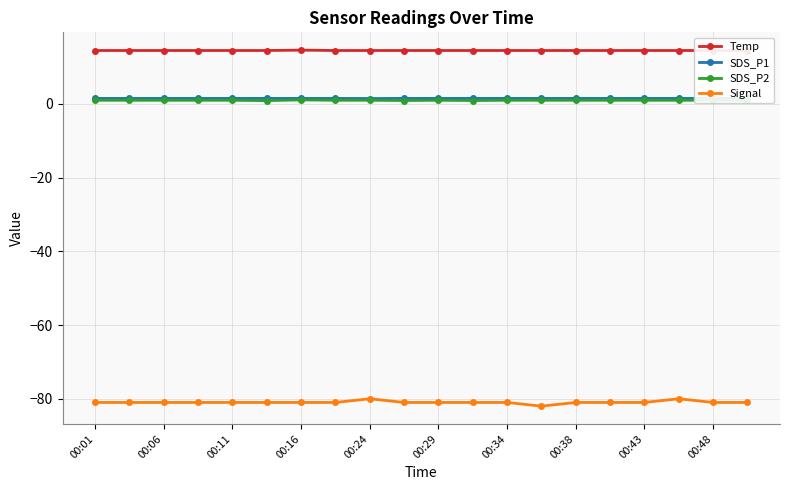

What is the maximum value for Signal?

-80.0